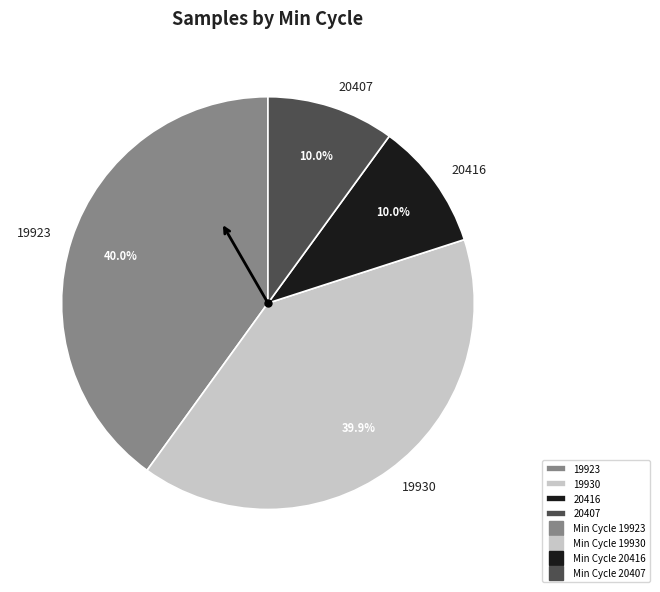

To the nearest percent, what percentage of the pie is 19923?

40%